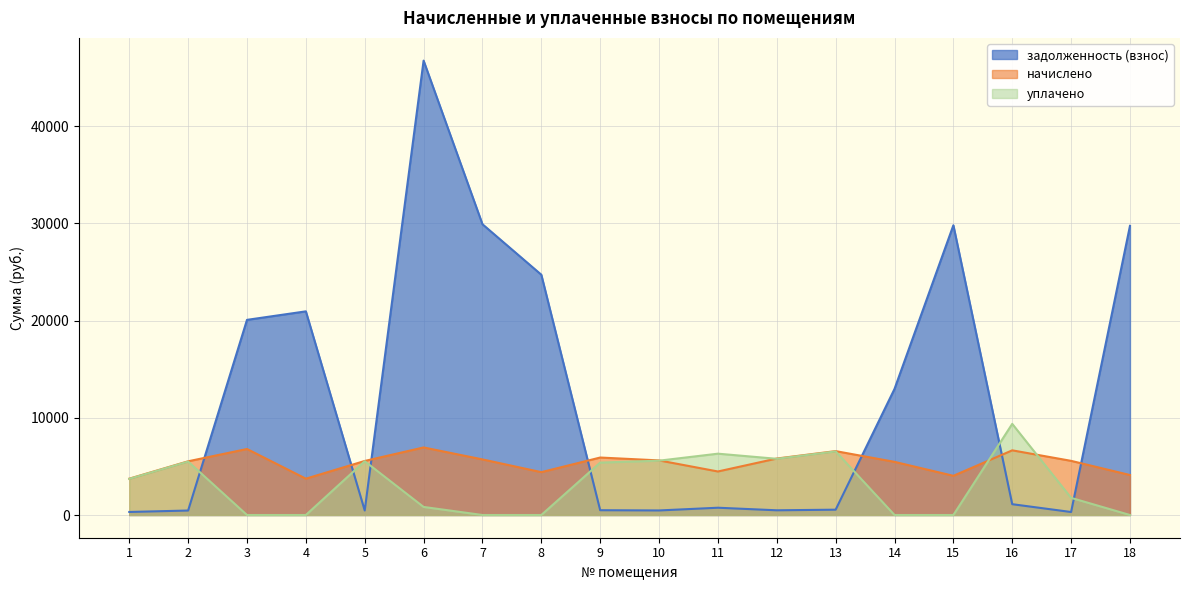

True or false: задолженность (взнос) has a value of 11158.8 at 3.

False